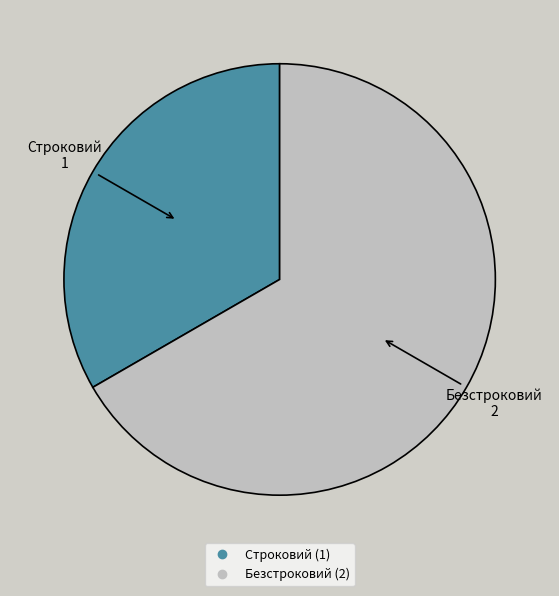

Between Безстроковий and Строковий, which is larger?

Безстроковий